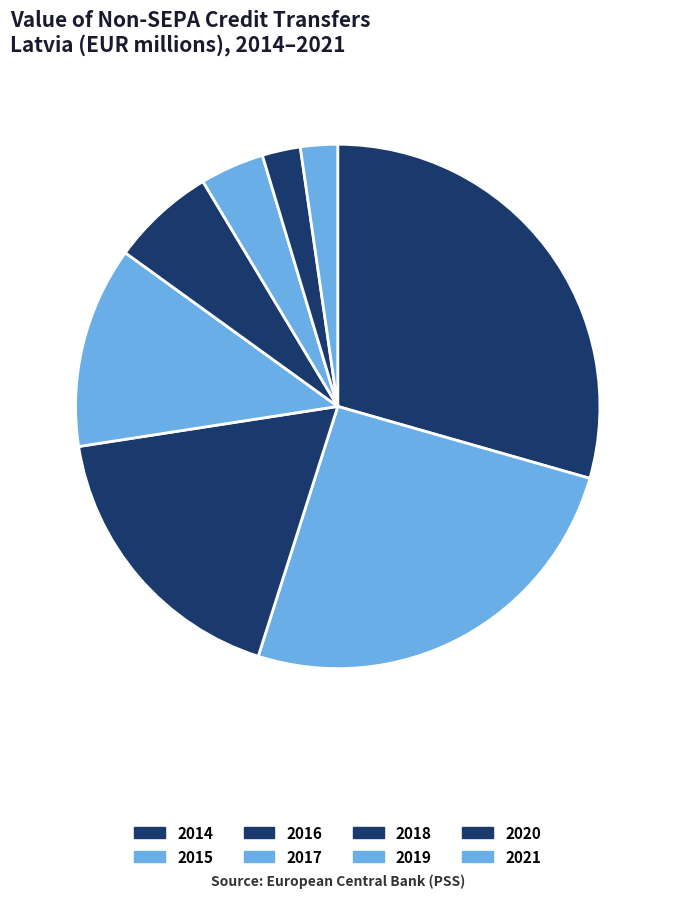

To the nearest percent, what is the average slice percentage?

12%